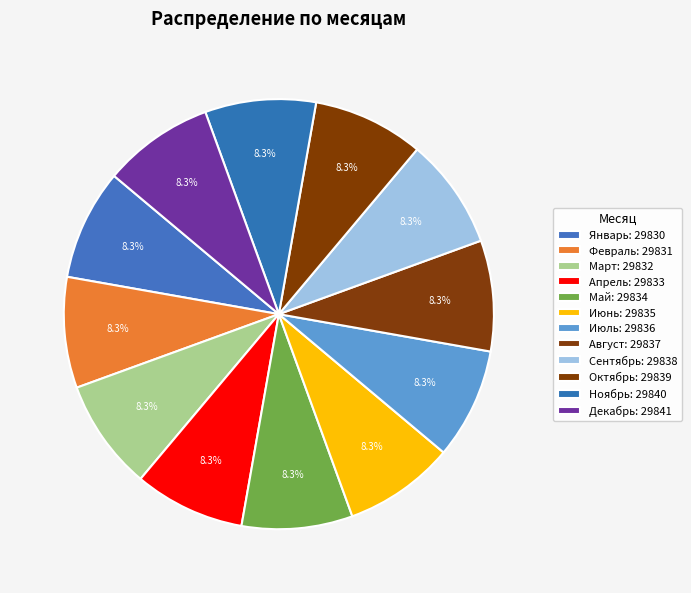

Count the number of slices in the pie.

12